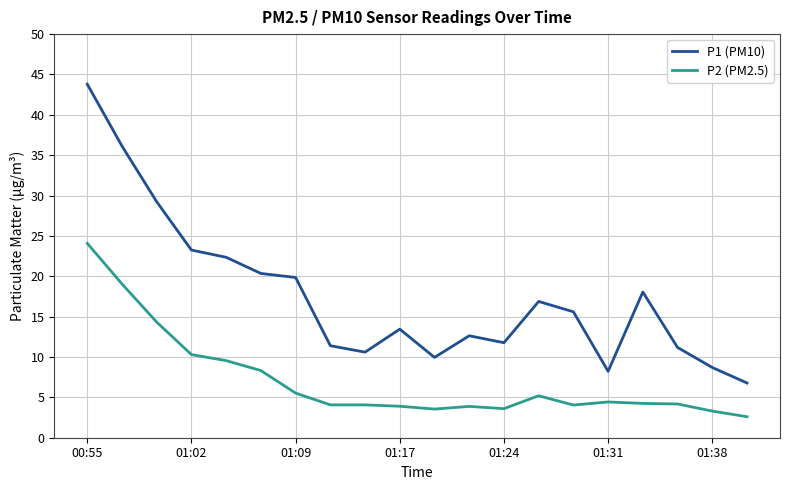

Which series has the largest total across all categories?

P1 (PM10)